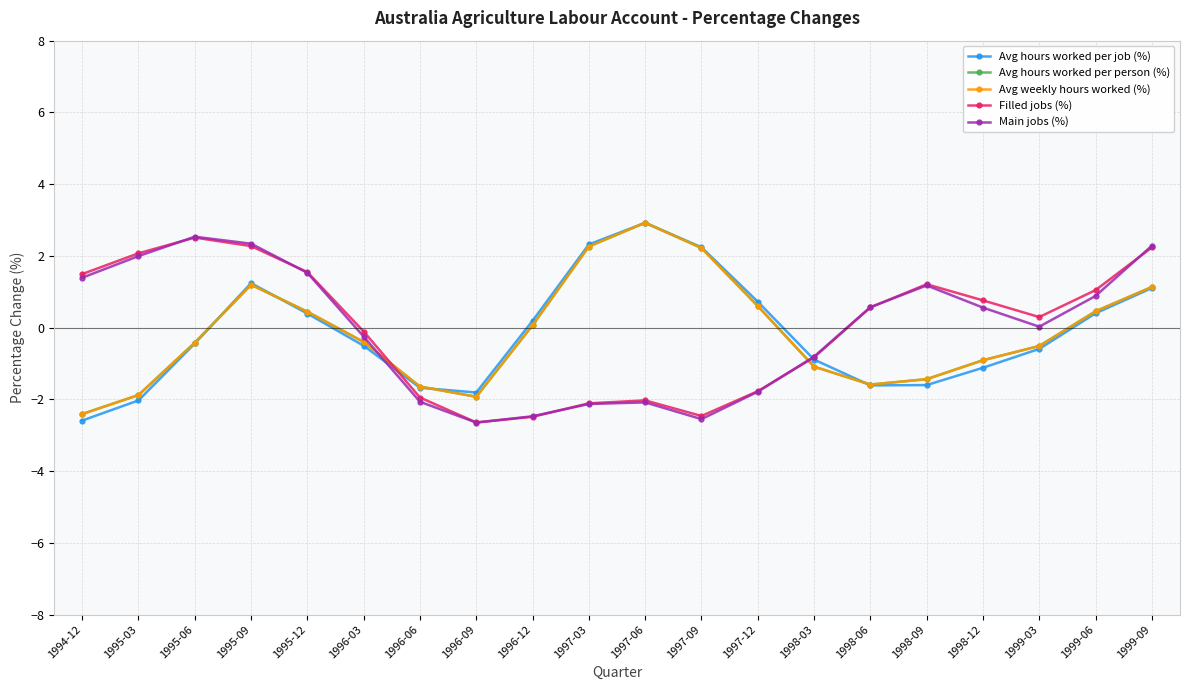

What is the label of the 14th point from the right?

1996-06